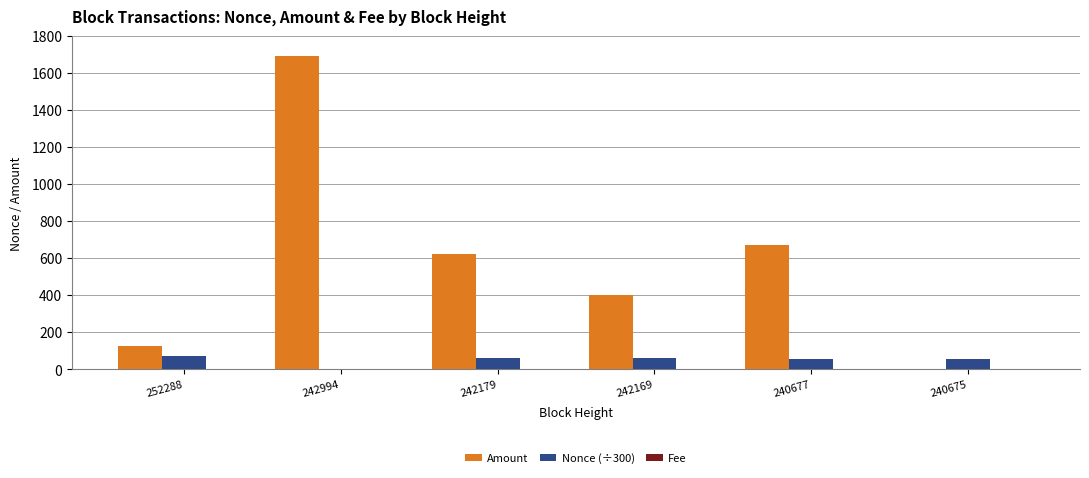

Does the chart contain stacked bars?

No